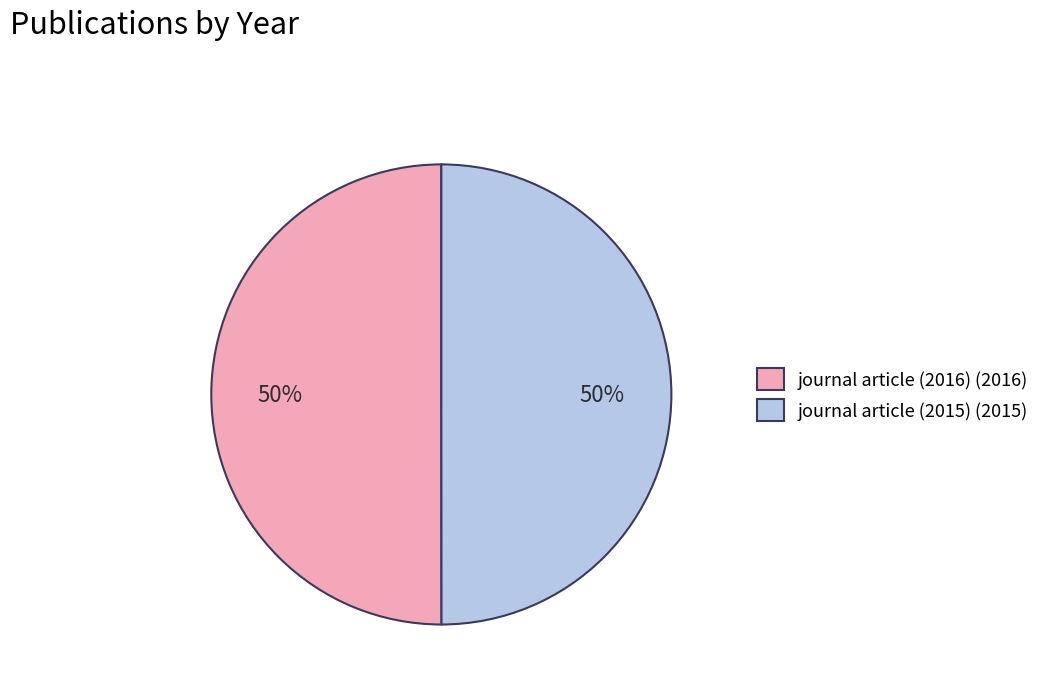

To the nearest percent, what is the average slice percentage?

50%